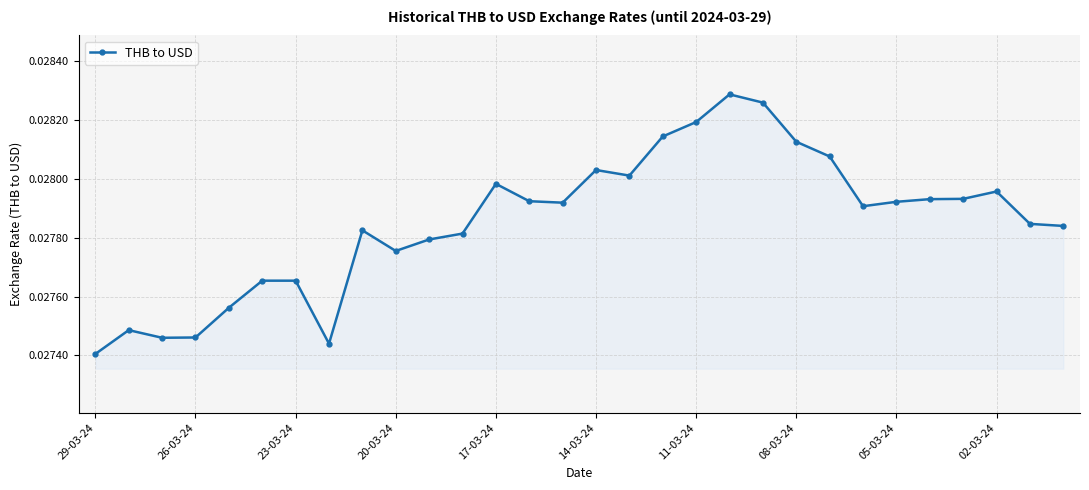

True or false: the data has more than 1 interior local peaks.

True